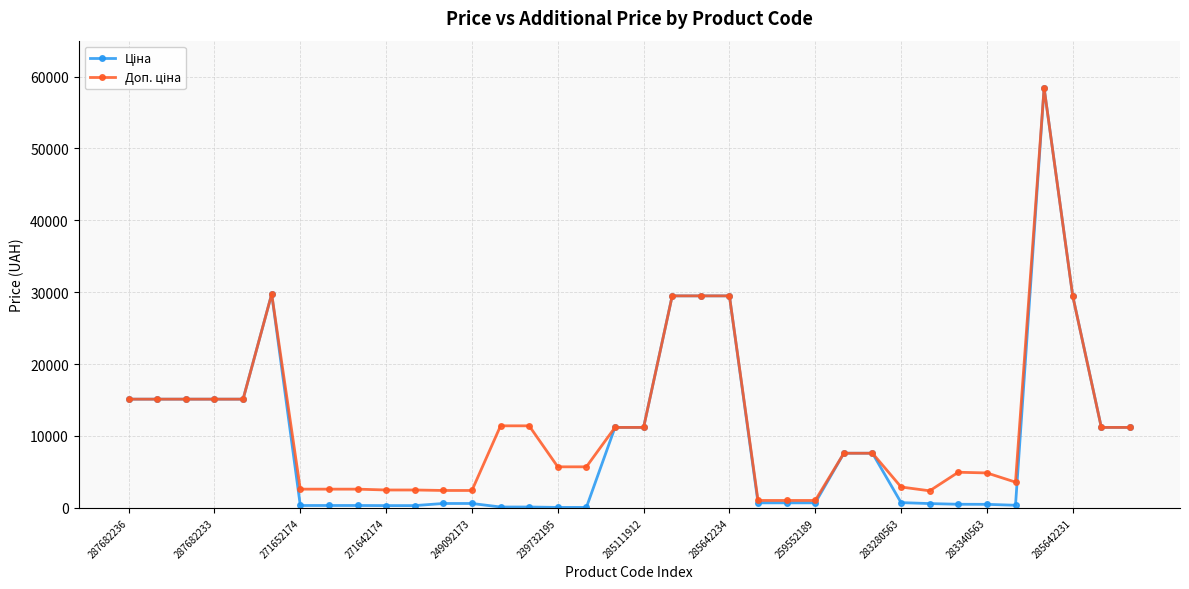

What is the maximum value shown in the chart?

58426.5